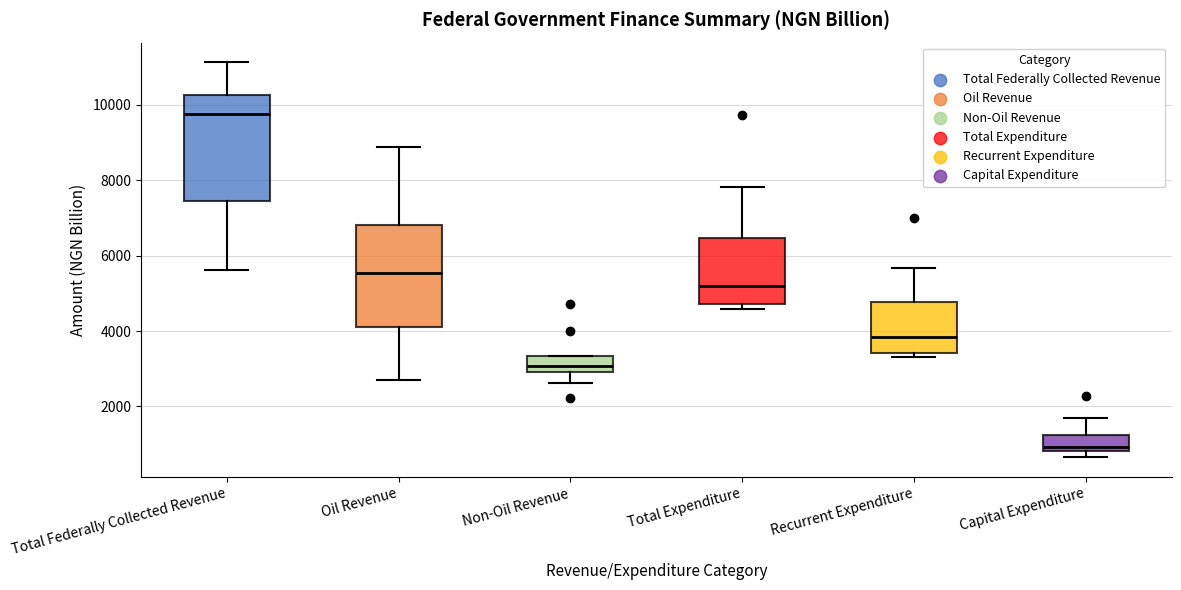

Where does the lower whisker of the box for Non-Oil Revenue end on the y-axis? The values are not printed on the chart, so give them approximately, as read against the axis.

2600